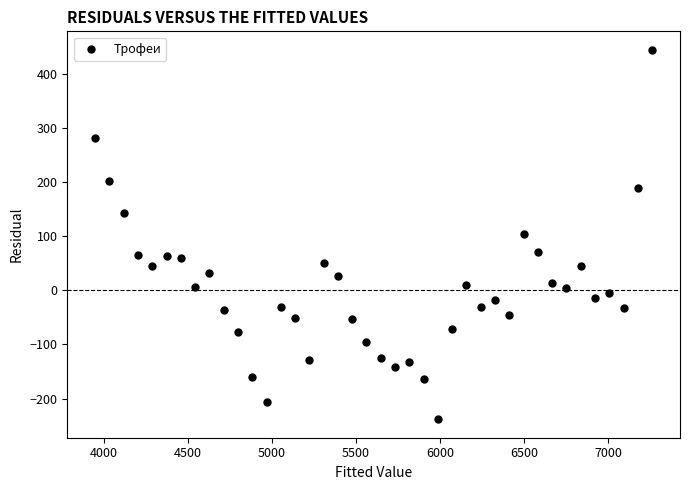

What is the range of X values (max minus min)?

3310.8